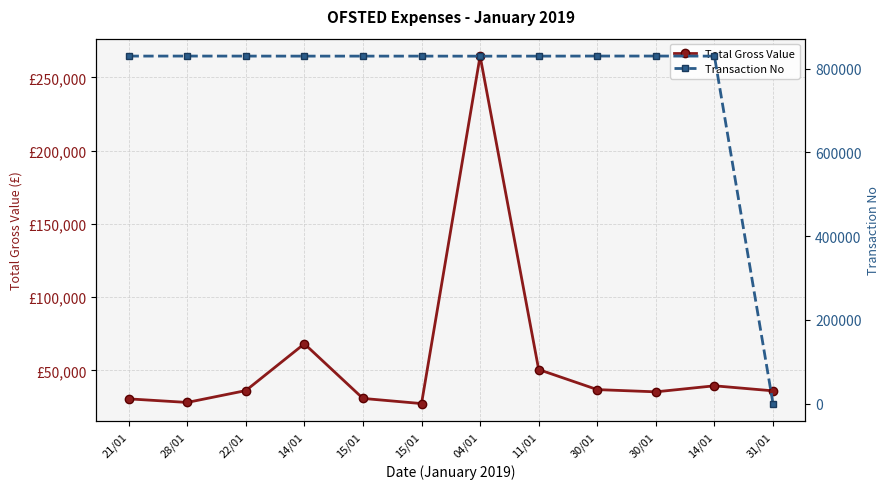

Is the value of Transaction No at 14/01 greater than the value of Total Gross Value at 30/01?

Yes